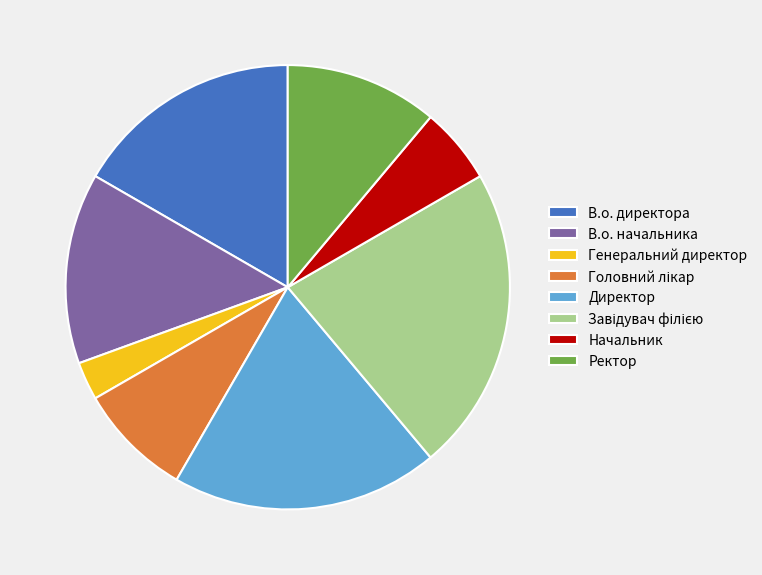

Which has a higher value, Начальник or В.о. директора?

В.о. директора